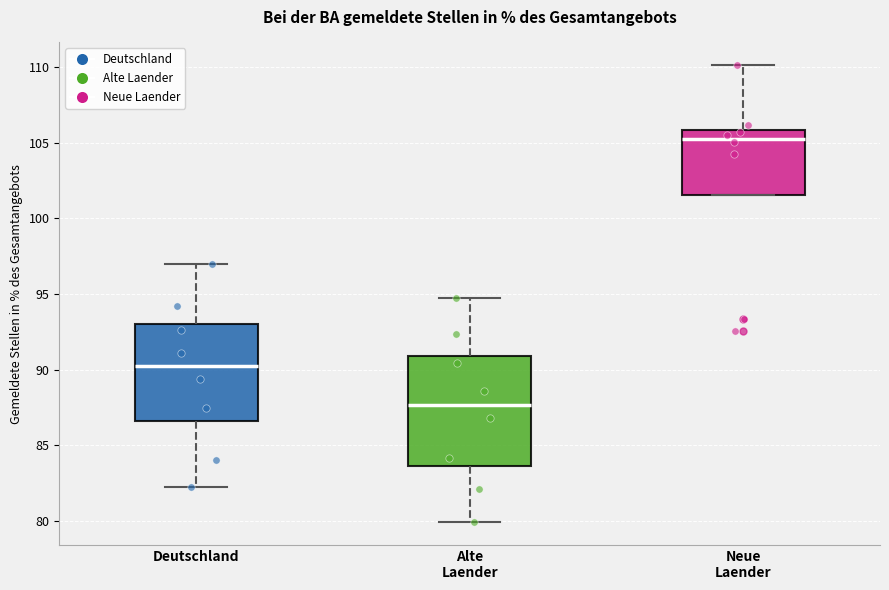

Reading left to right, read every box against the y-axis: the position of its median line, the range the box covers, and the ends of its whiskers. The values are not printed on the chart, so give them approximately, as read against the axis.

Deutschland: median 90.0, box 86.5 to 93.0, whiskers 82.0 to 97.0
Alte Laender: median 87.5, box 83.5 to 91.0, whiskers 80.0 to 95.0
Neue Laender: median 105.5, box 101.5 to 106.0, whiskers 101.5 to 110.0